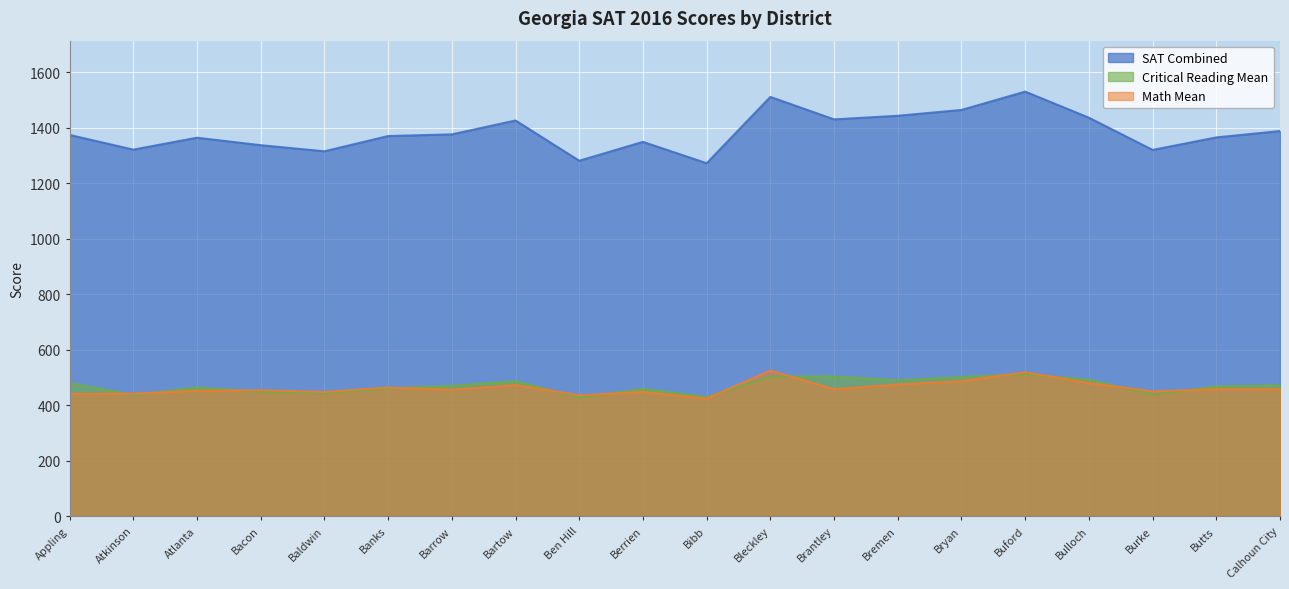

What is the label of the 10th point from the left?

Berrien